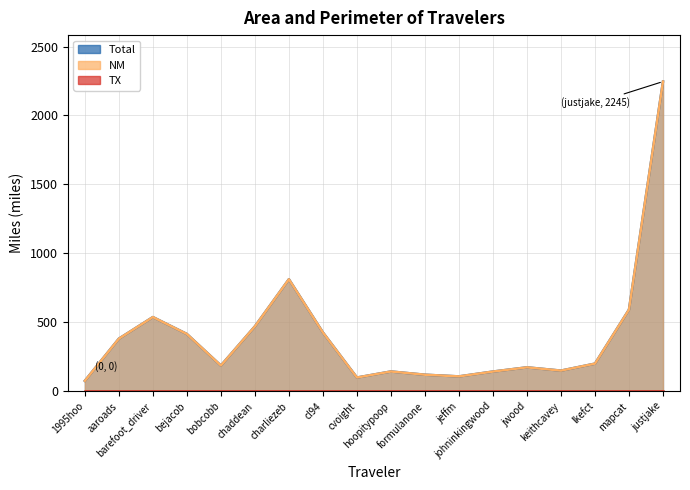

Is it true that NM equals 107.6 at jeffm?

True